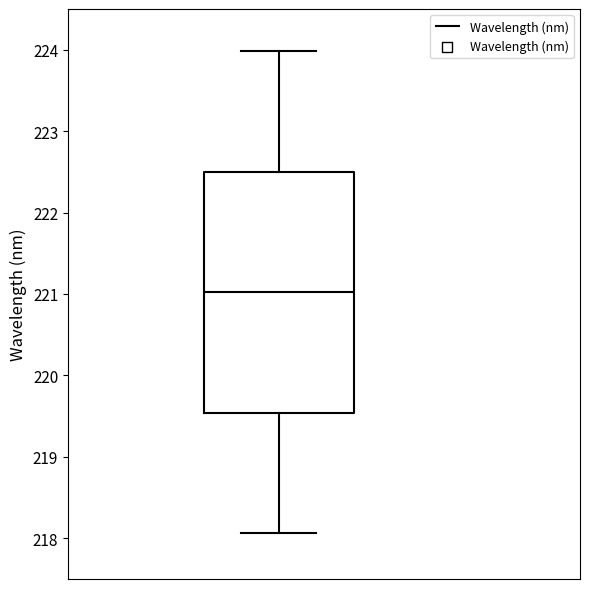

Where does the upper whisker of the box end on the y-axis? The values are not printed on the chart, so give them approximately, as read against the axis.

224.0